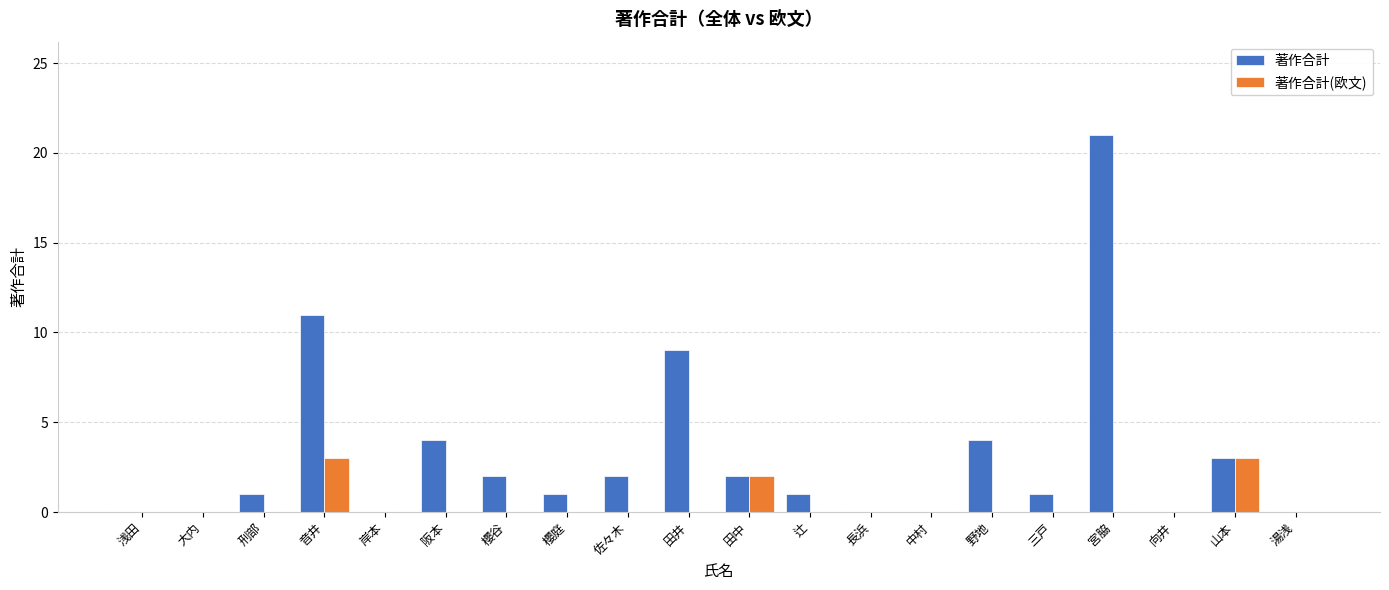

What value does the 著作合計(欧文) series have at 山本?

3